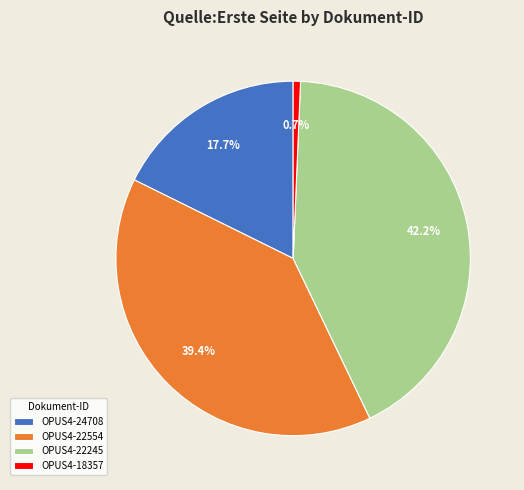

Rank the categories by value from highest to lowest.

OPUS4-22245, OPUS4-22554, OPUS4-24708, OPUS4-18357